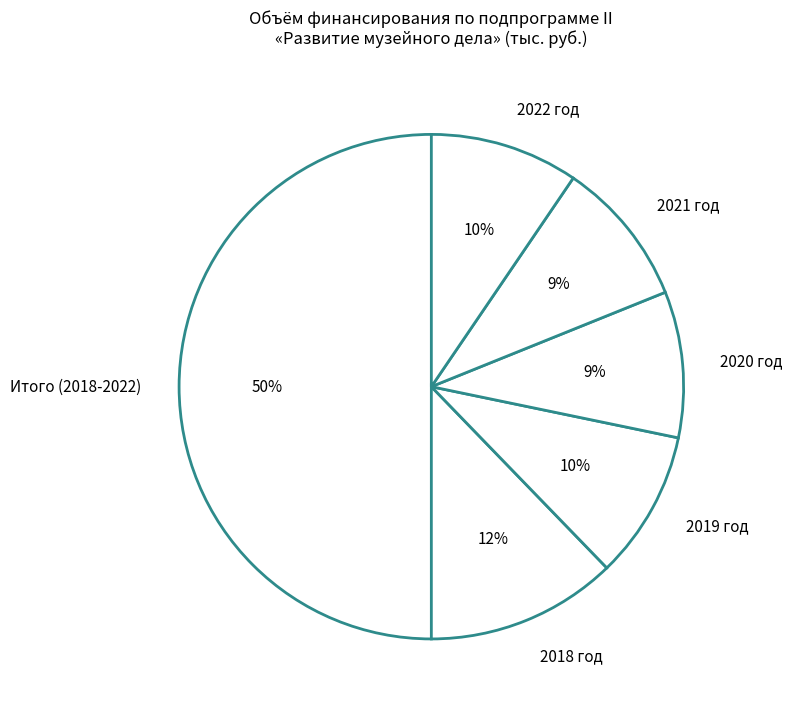

Count the number of slices in the pie.

6